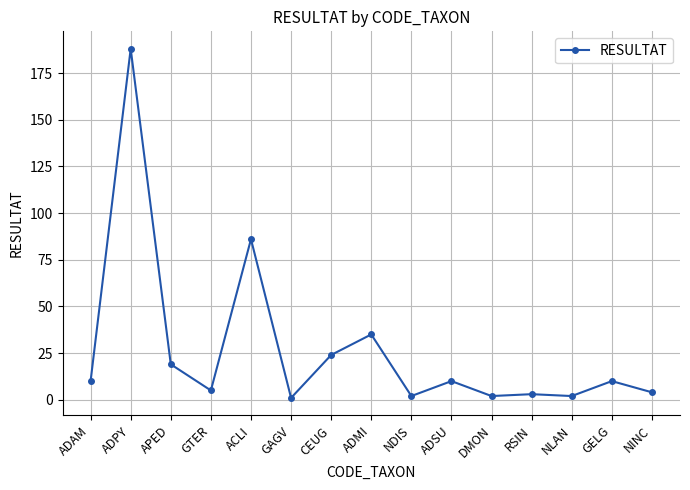

The chart shows a value of 10 at ADSU. True or false?

True